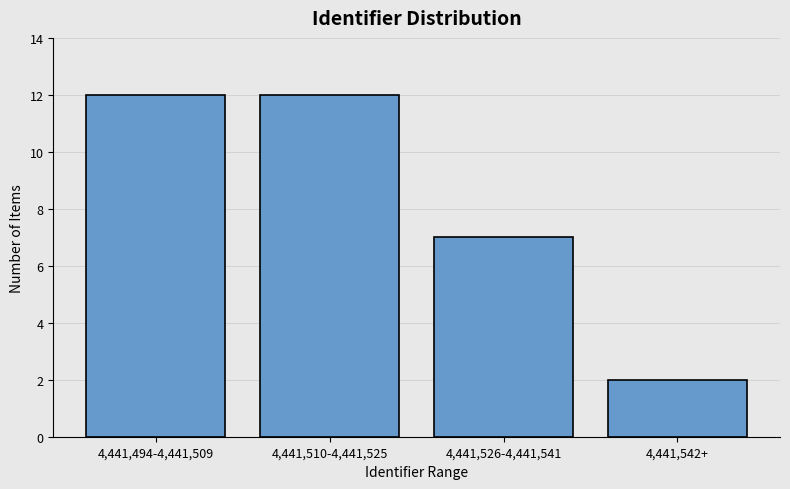

Reading right to left, extract all data points from this chart.

4,441,542+=2	4,441,526-4,441,541=7	4,441,510-4,441,525=12	4,441,494-4,441,509=12